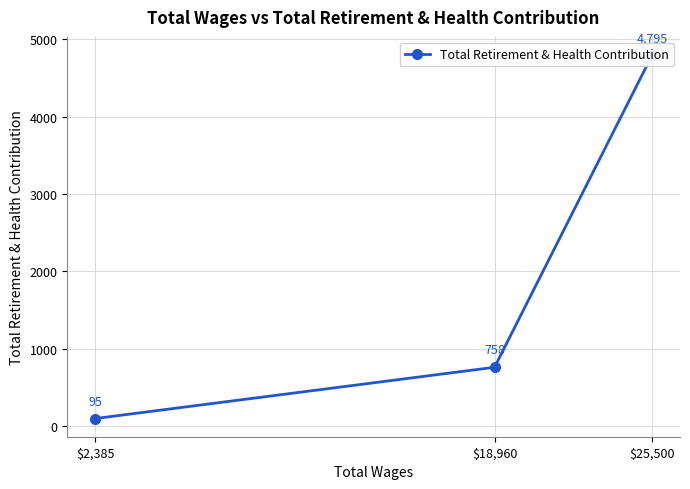

True or false: the data shows 1275 at $18,960.

False